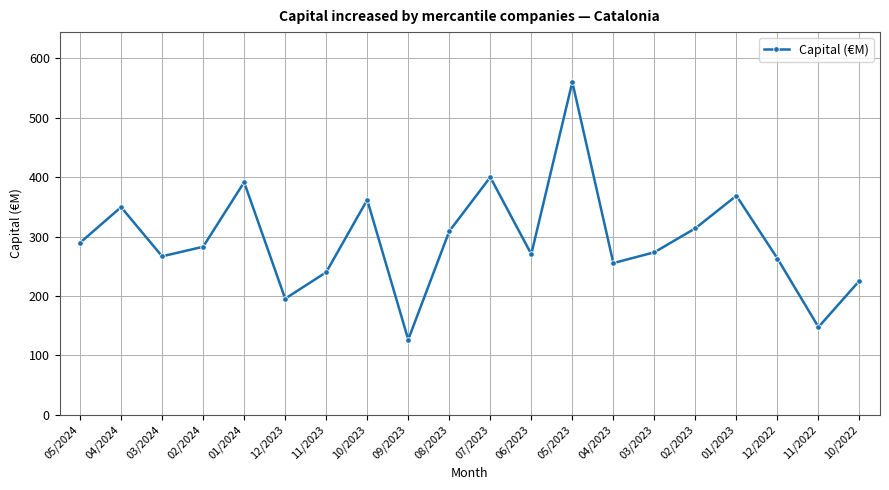

How many points are higher than both their immediate neighbors (excluding endpoints)?

6